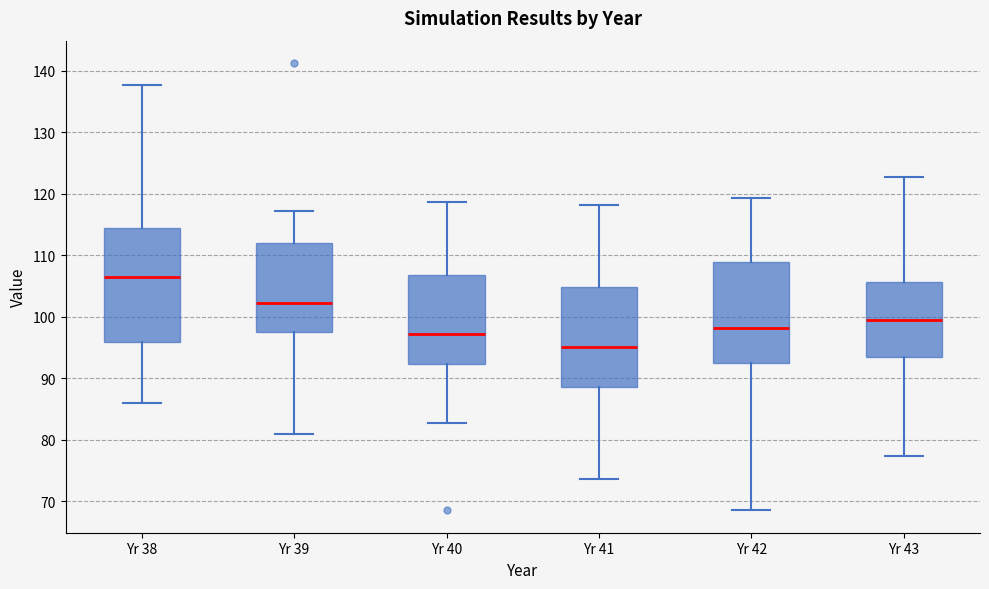

Which box's median line is the highest?

Yr 38